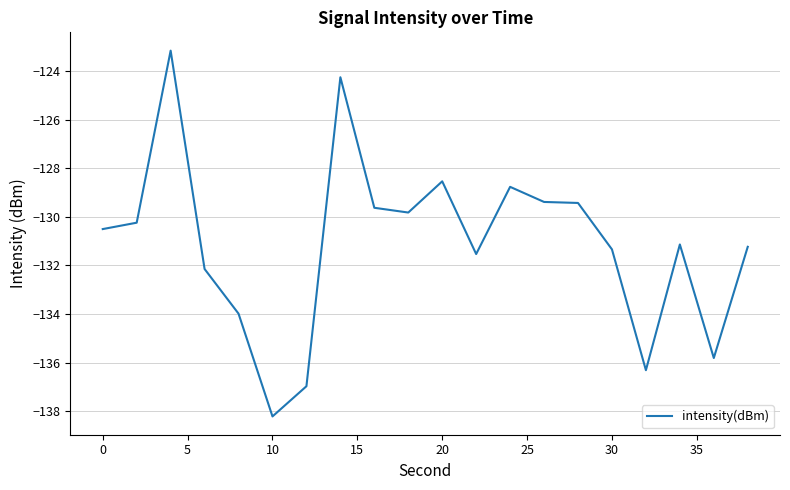

True or false: the data has more than 0 interior local peaks.

True